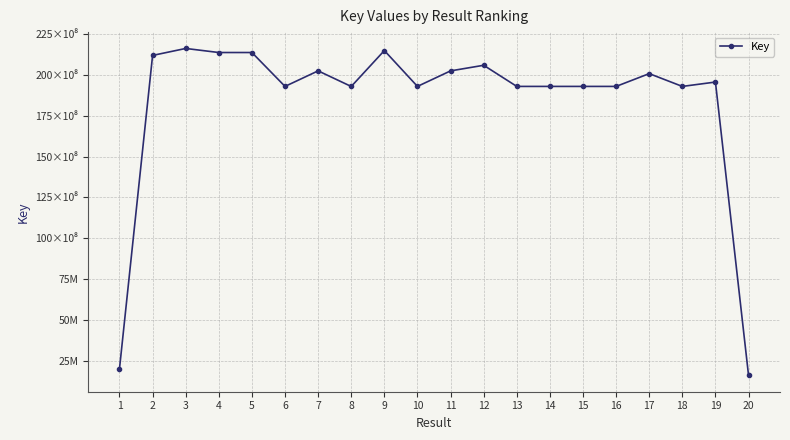

Which category has the highest value across all series?

3